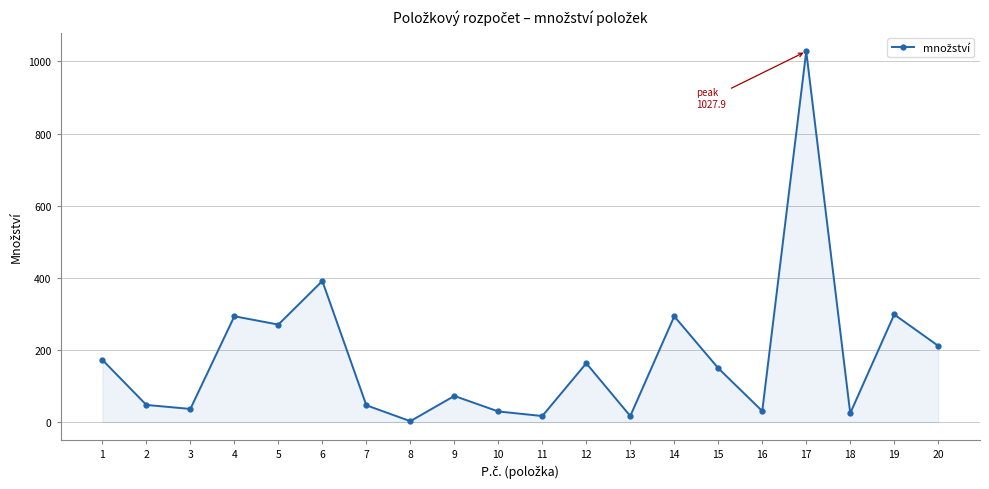

How many lines are shown in the chart?

1